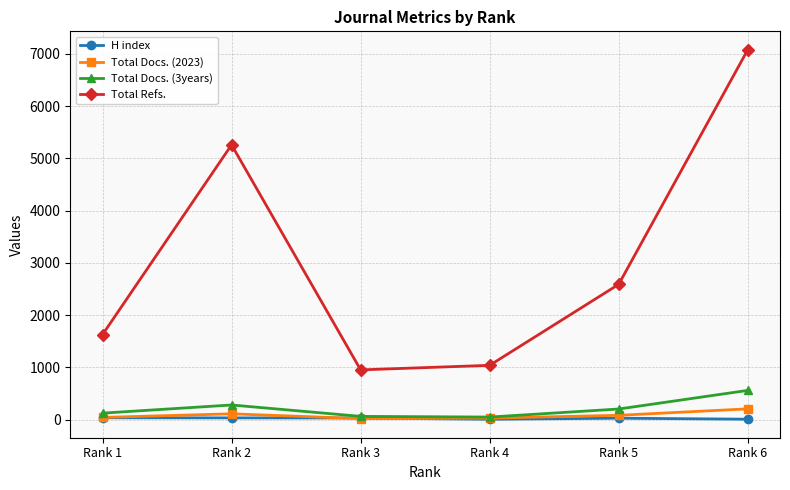

List the labels in order of Total Refs. value, largest first.

Rank 6, Rank 2, Rank 5, Rank 1, Rank 4, Rank 3